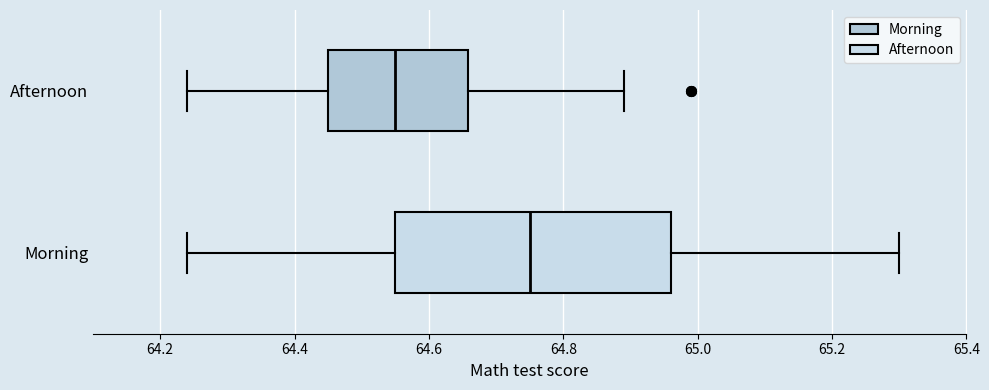

Which box has the furthest to the left median line?

Afternoon